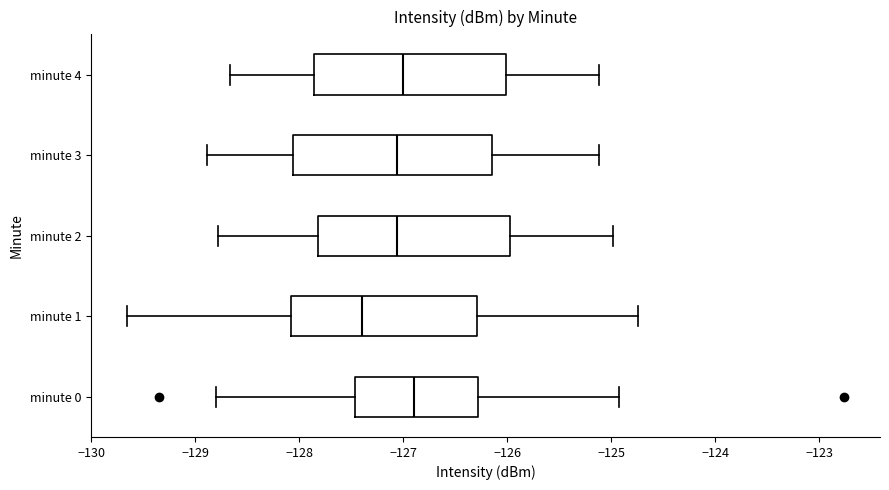

Reading bottom to top, transcribe this box plot: for each box, give where its median line is, the range the box spans, and where its two whiskers end, as read against the x-axis. The values are not printed on the chart, so give them approximately, as read against the axis.

minute 0: median -126.9, box -127.5 to -126.3, whiskers -128.8 to -124.9
minute 1: median -127.4, box -128.1 to -126.3, whiskers -129.7 to -124.7
minute 2: median -127.1, box -127.8 to -126.0, whiskers -128.8 to -125.0
minute 3: median -127.1, box -128.1 to -126.1, whiskers -128.9 to -125.1
minute 4: median -127.0, box -127.9 to -126.0, whiskers -128.7 to -125.1